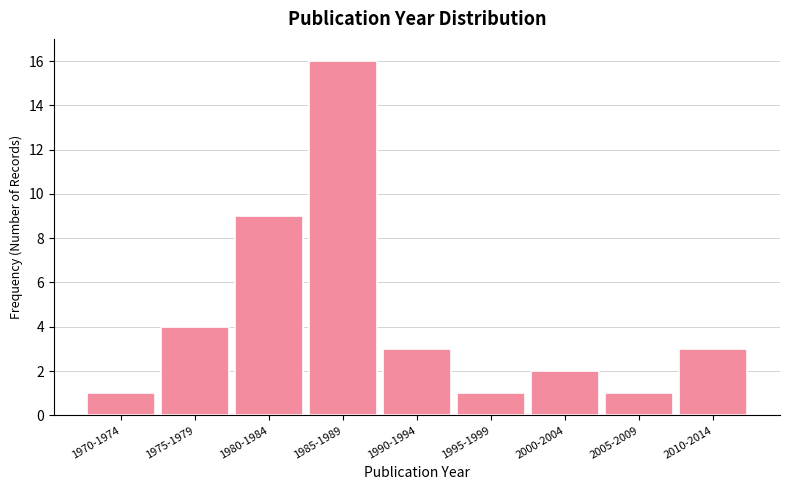

Reading right to left, what are all the values shown in this chart?

3	1	2	1	3	16	9	4	1